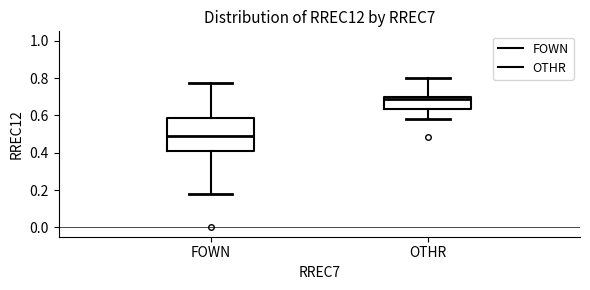

Reading left to right, transcribe this box plot: for each box, give where its median line is, the range the box spans, and where its two whiskers end, as read against the y-axis. The values are not printed on the chart, so give them approximately, as read against the axis.

FOWN: median 0.50, box 0.40 to 0.58, whiskers 0.18 to 0.78
OTHR: median 0.68, box 0.64 to 0.70, whiskers 0.58 to 0.80